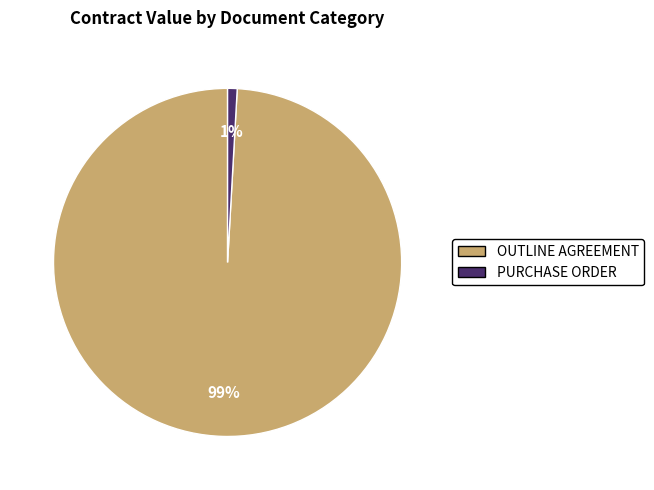

True or false: OUTLINE AGREEMENT accounts for 86% of the total.

False